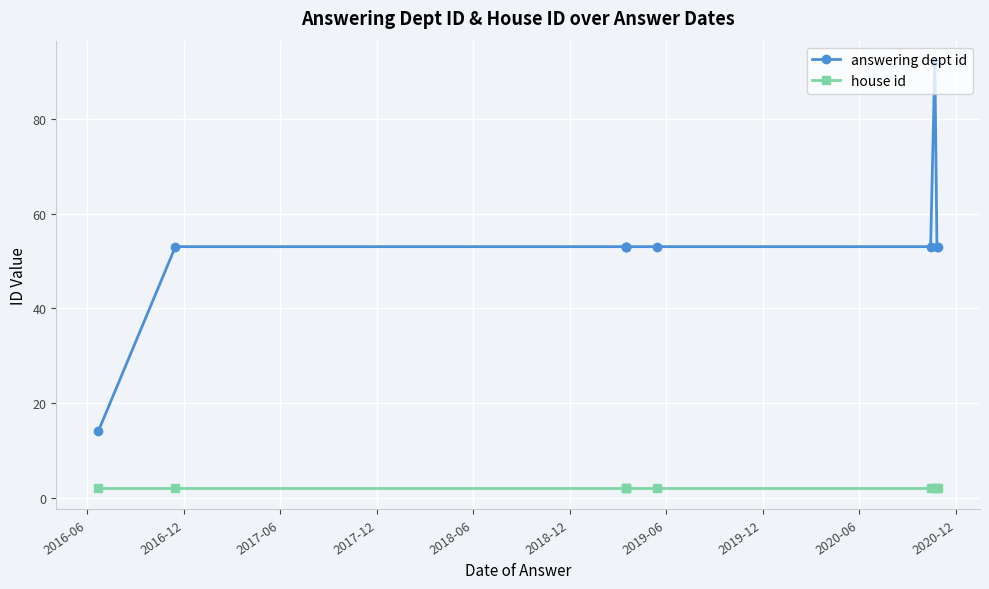

Which series has the largest total across all categories?

answering dept id